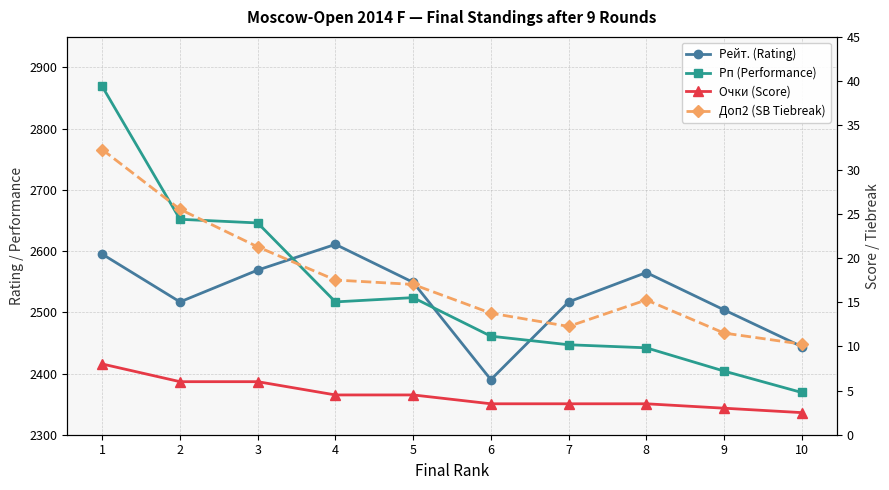

What is the total value across all series at 2?

5200.5